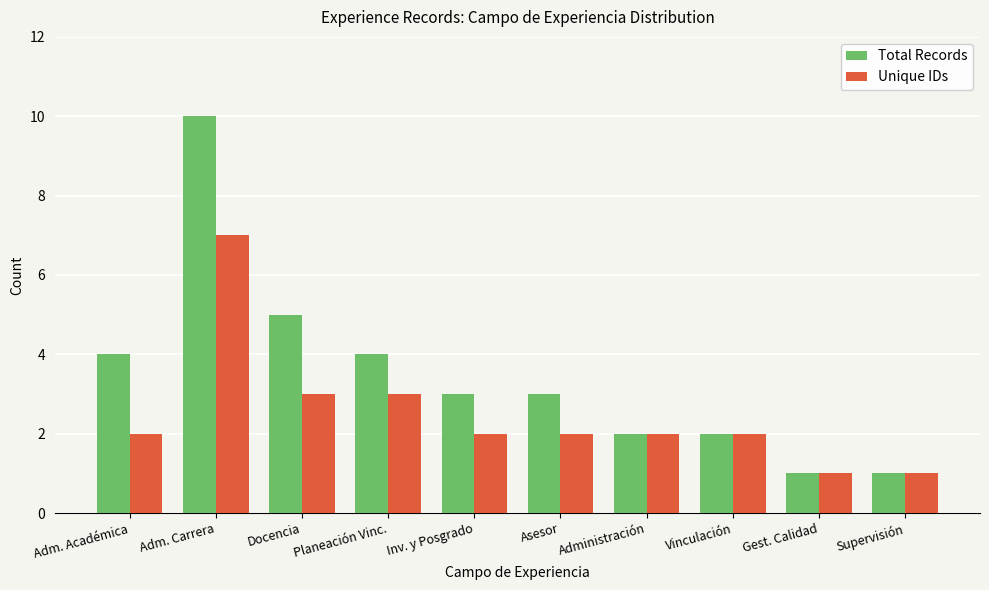

Rank the series by their maximum value, from lowest to highest.

Unique IDs, Total Records